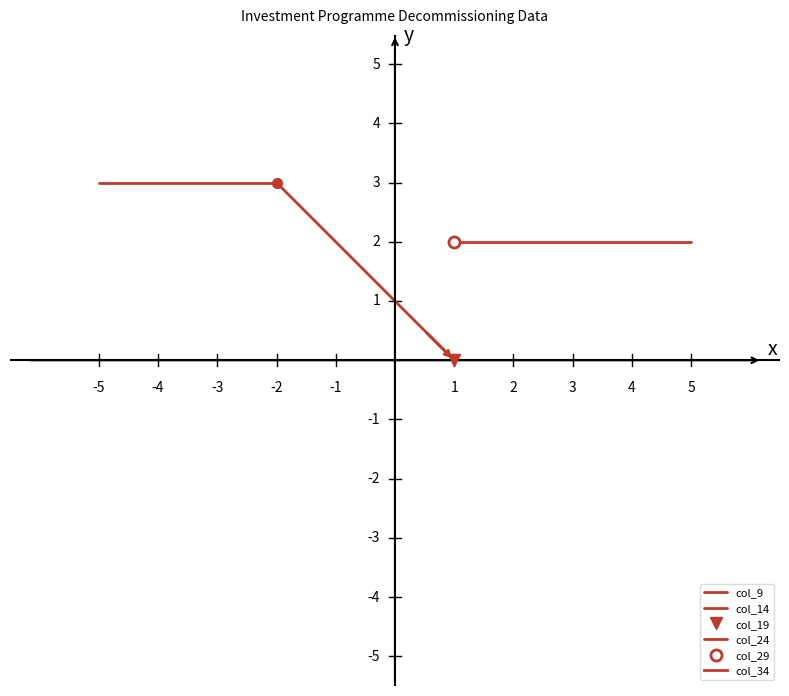

At how many categories does at least one series exceed 1?

2